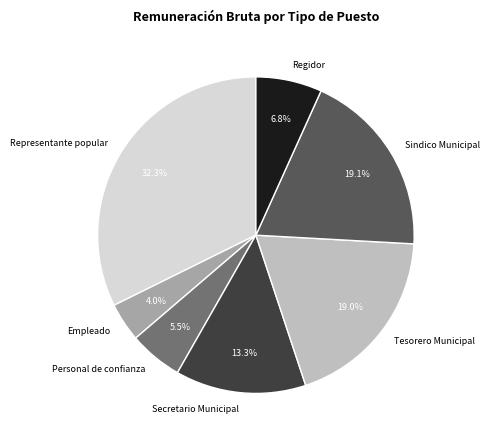

What portion of the pie excludes Secretario Municipal?

86.7%